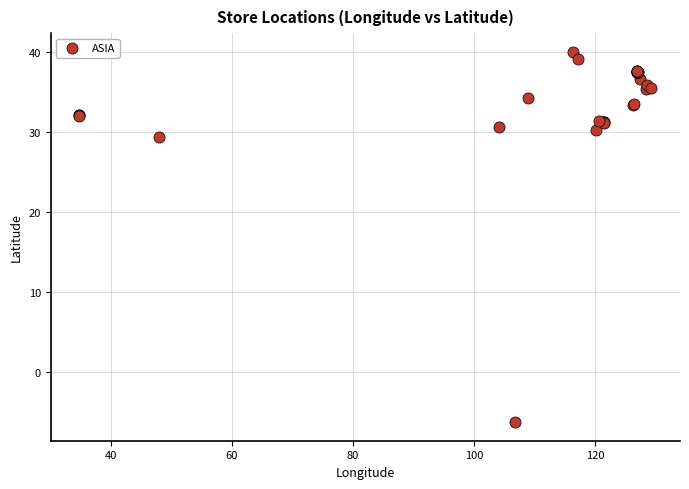

What Y value in the scatter plot is closest to 16?

29.4